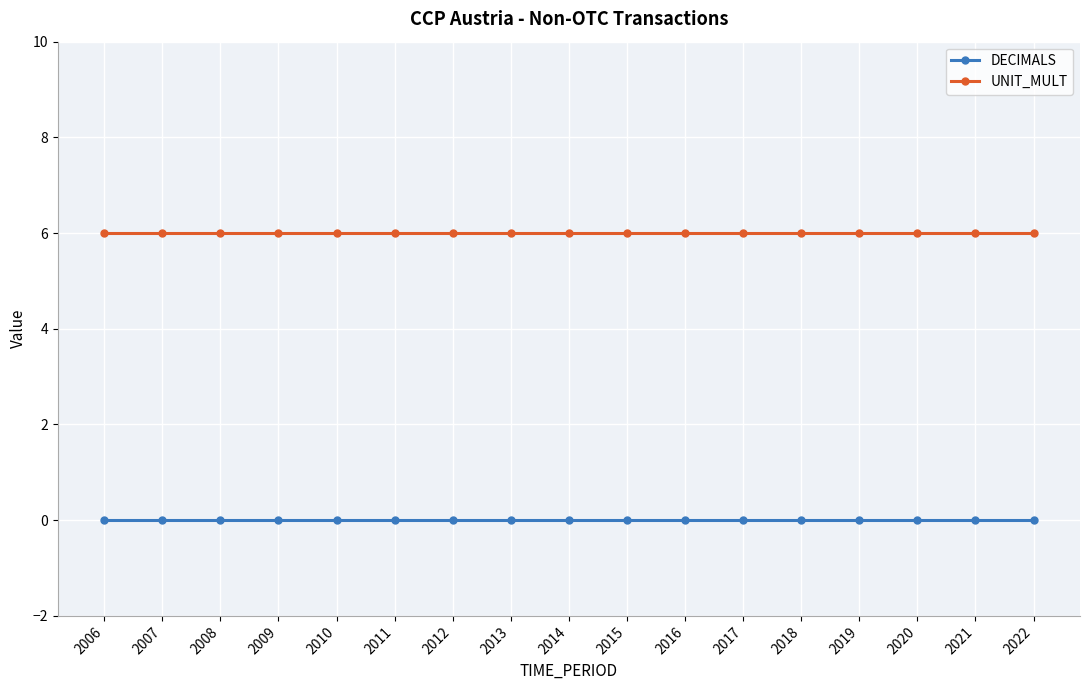

Which series has the largest total across all categories?

UNIT_MULT